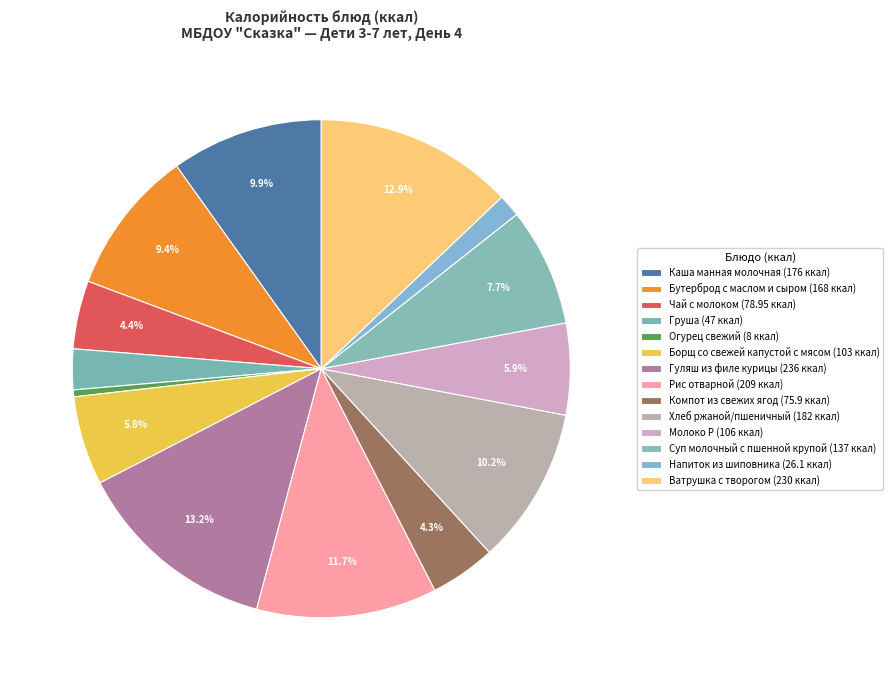

Which category has the smallest portion of the pie?

Огурец свежий